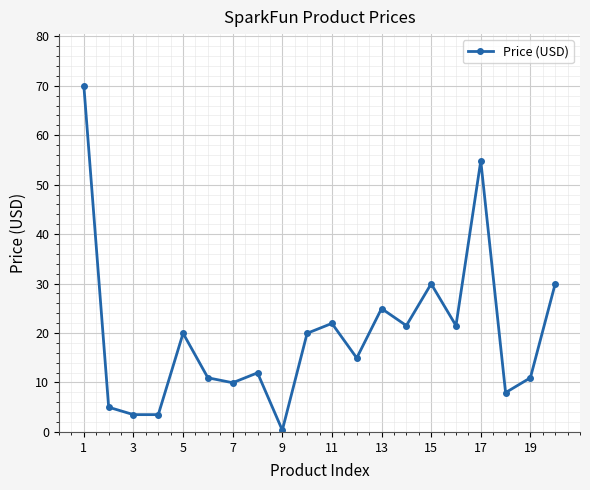

What is the average value?

19.7